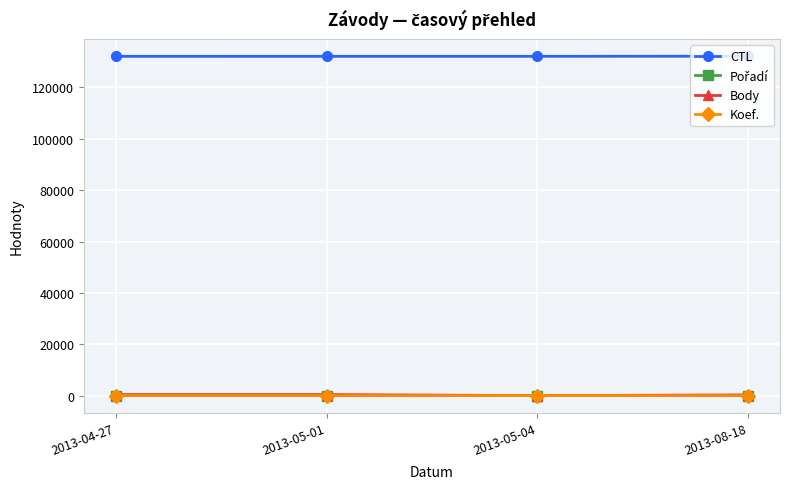

True or false: CTL and Koef. cross at least once.

False